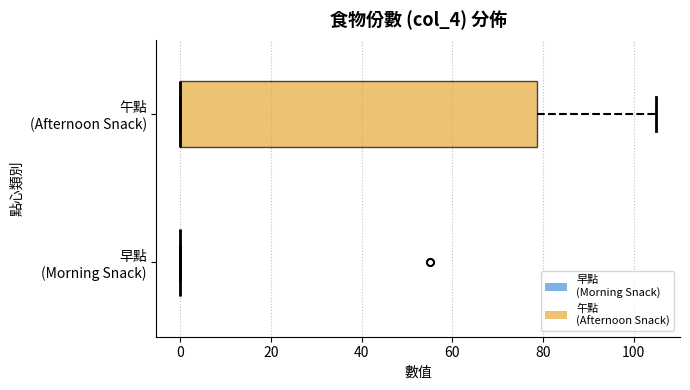

Comparing the boxes themselves (not the whiskers), which one is the widest?

午點 (Afternoon Snack)